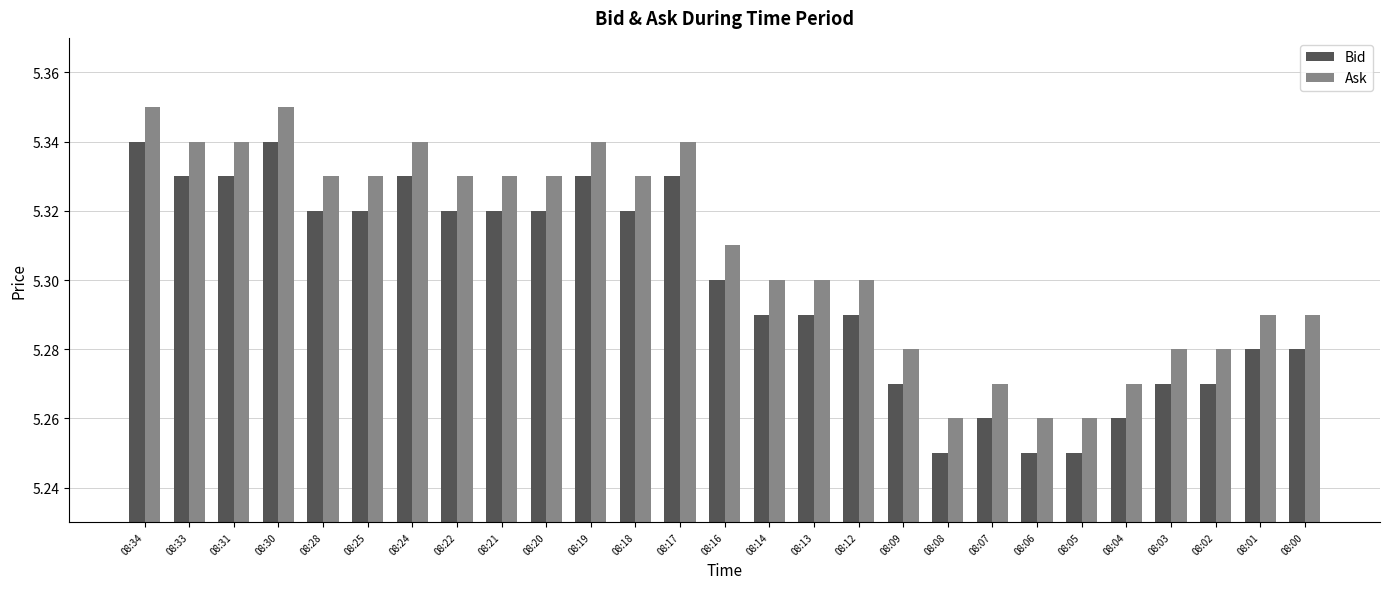

Are the bars horizontal?

No